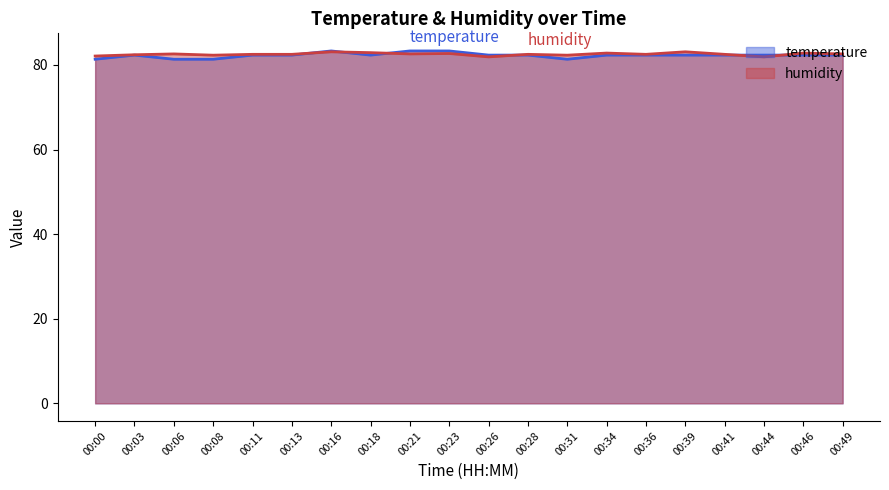

Where is the first local minimum for humidity?

00:08